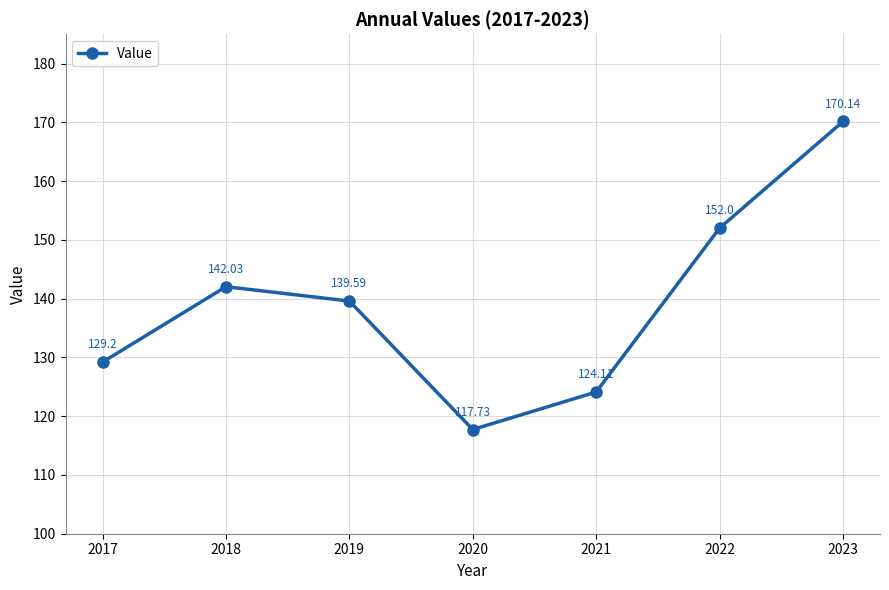

How many lines are shown in the chart?

1